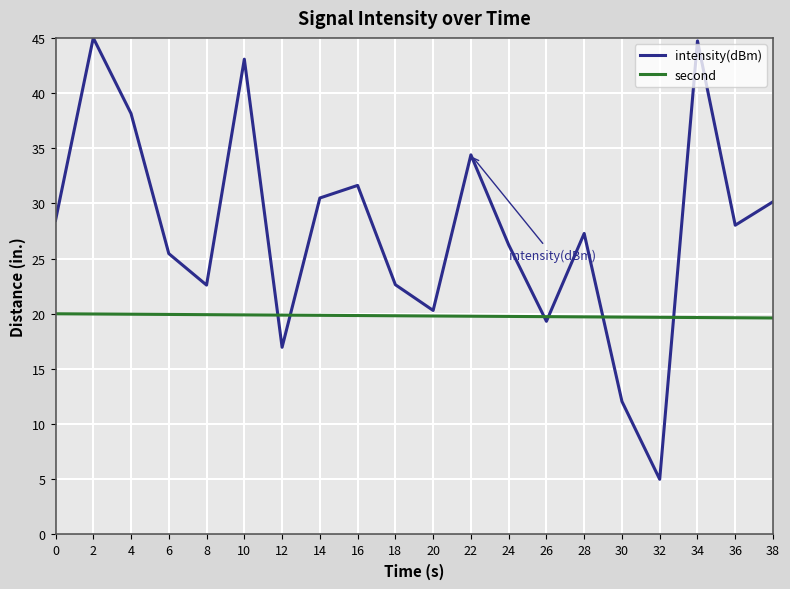

What is the difference between the maximum and minimum values in the second series?

0.4